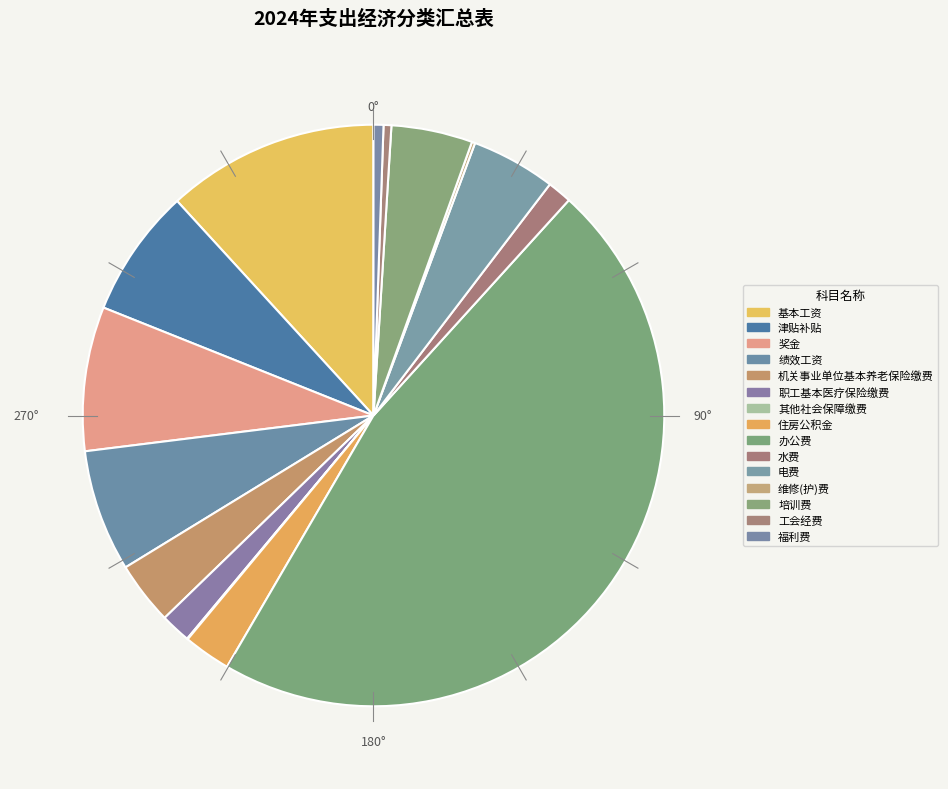

Is there a majority slice in this chart?

No